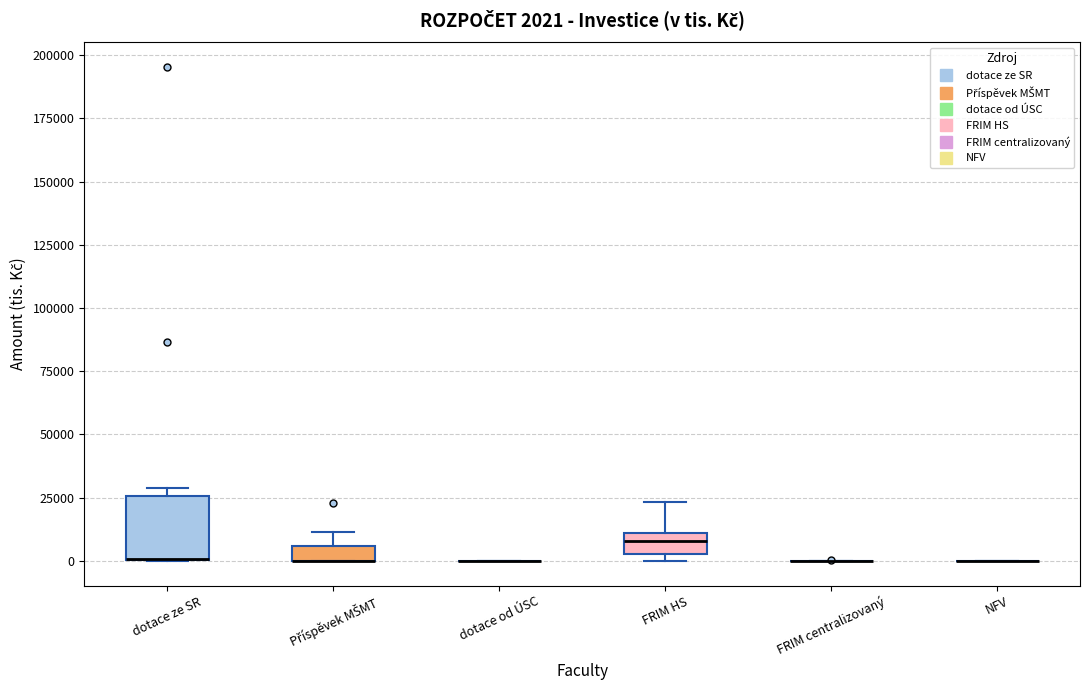

Which box is the tallest, from its lower edge to its upper edge?

dotace ze SR